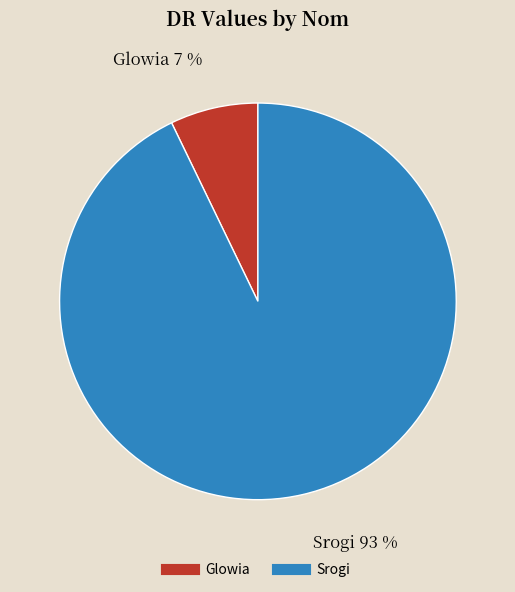

True or false: Srogi accounts for 99% of the total.

False